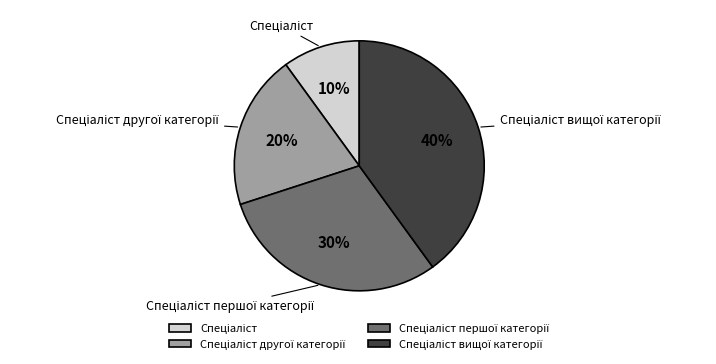

Is there a majority slice in this chart?

No